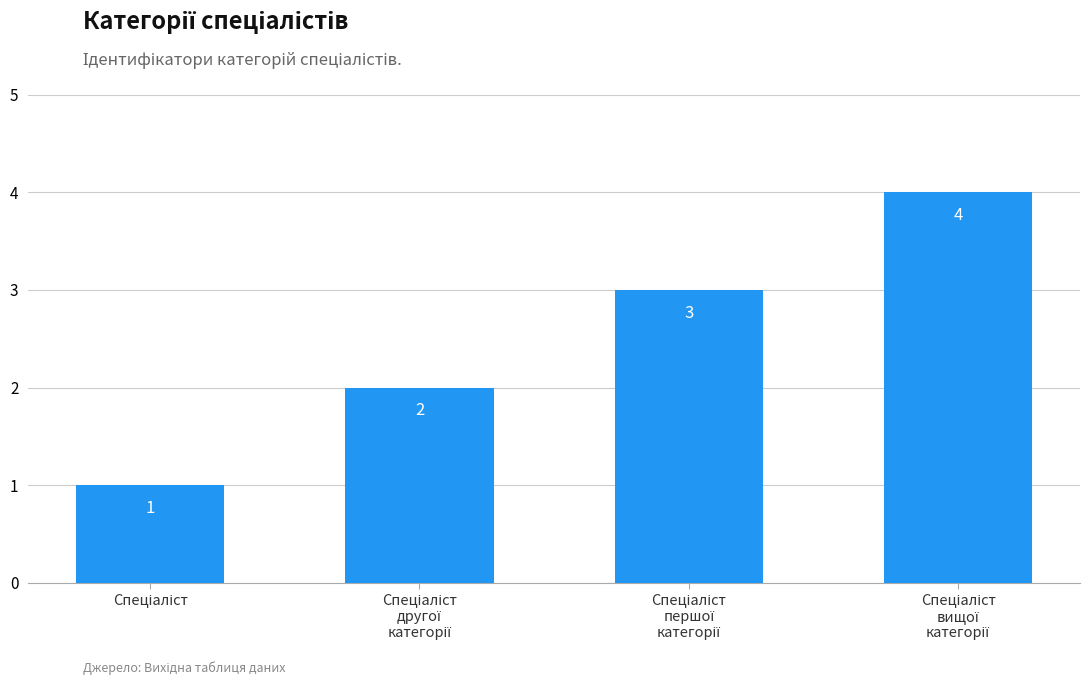

What is the sum of all values?

10